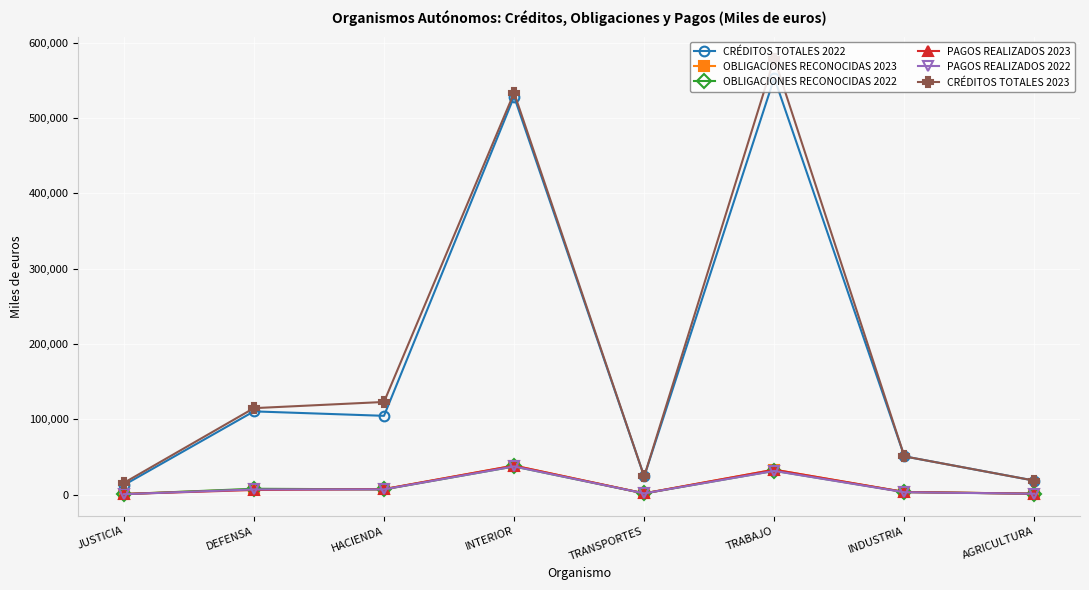

How many categories are shown in the chart?

8